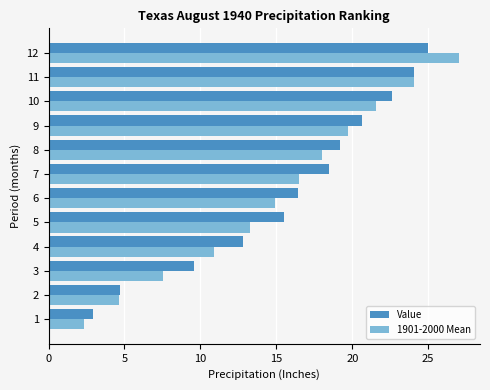

What is the highest value of the Value series?

25.0